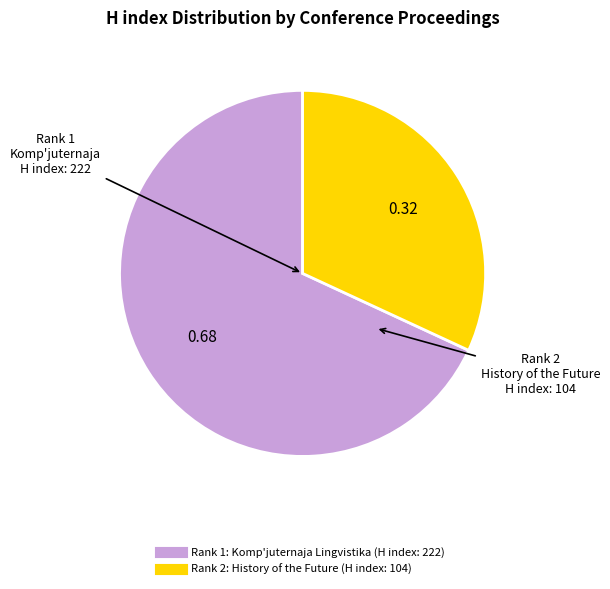

What is the largest slice in the pie chart?

Rank 1: Komp'juternaja Lingvistika